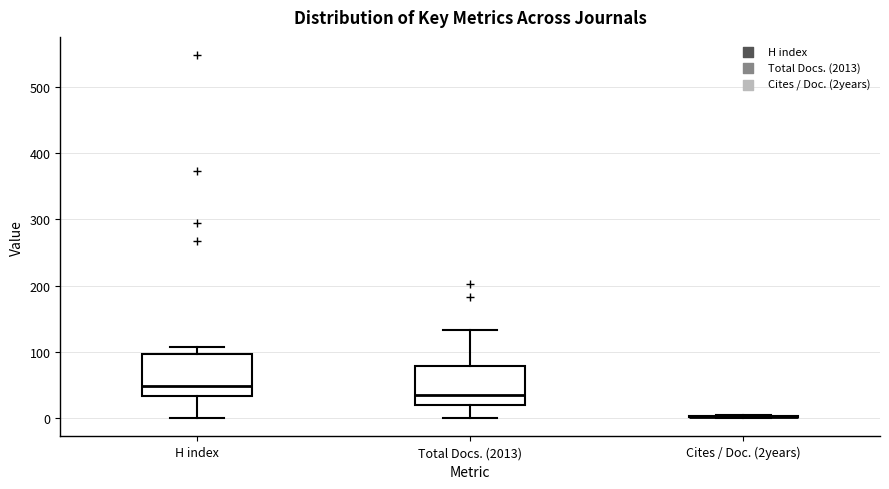

Reading left to right, read every box against the y-axis: the position of its median line, the range the box covers, and the ends of its whiskers. The values are not printed on the chart, so give them approximately, as read against the axis.

H index: median 50, box 30 to 100, whiskers 0 to 110
Total Docs. (2013): median 40, box 20 to 80, whiskers 0 to 130
Cites / Doc. (2years): box collapsed to a line at 0, whiskers 0 to 10